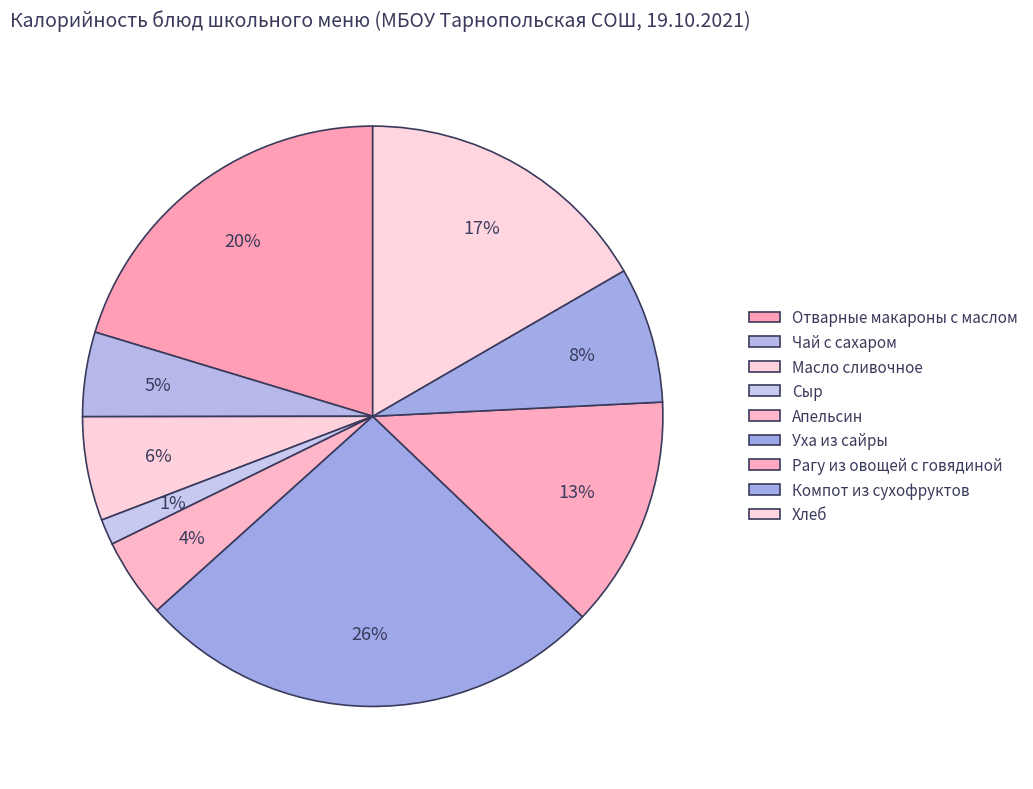

Which slice is the largest?

Уха из сайры